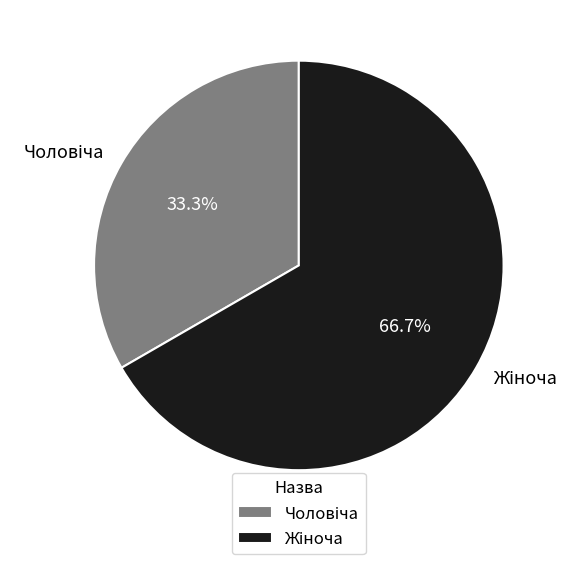

Count the number of slices in the pie.

2